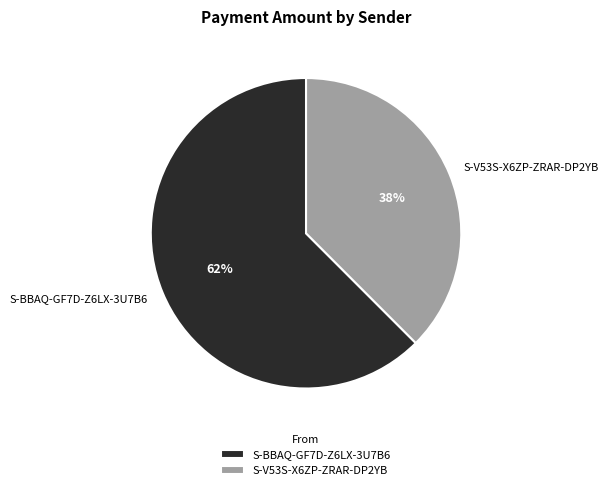

What percentage is the S-V53S-X6ZP-ZRAR-DP2YB slice, to the nearest percent?

38%